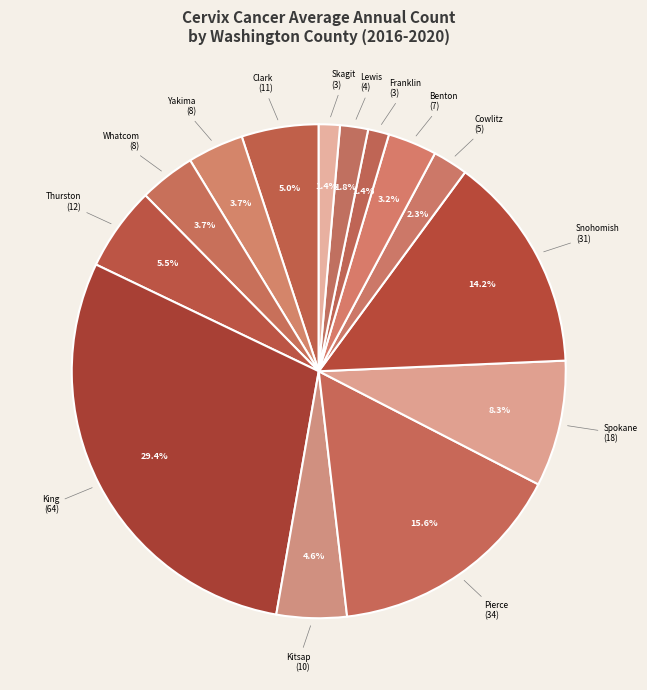

How many slices are in this pie chart?

14